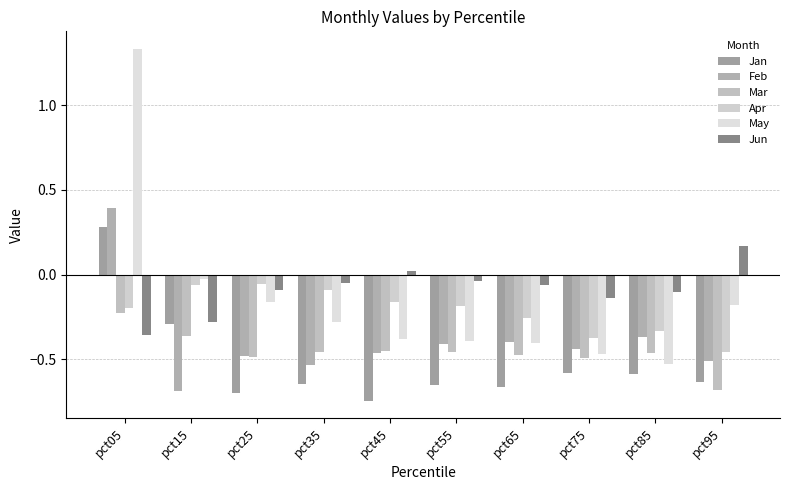

Reading left to right, what are all the values shown in this chart?

Jan: pct05=0.3	pct15=-0.3	pct25=-0.7	pct35=-0.6	pct45=-0.7	pct55=-0.7	pct65=-0.7	pct75=-0.6	pct85=-0.6	pct95=-0.6
Feb: pct05=0.4	pct15=-0.7	pct25=-0.5	pct35=-0.5	pct45=-0.5	pct55=-0.4	pct65=-0.4	pct75=-0.4	pct85=-0.4	pct95=-0.5
Mar: pct05=-0.2	pct15=-0.4	pct25=-0.5	pct35=-0.5	pct45=-0.5	pct55=-0.5	pct65=-0.5	pct75=-0.5	pct85=-0.5	pct95=-0.7
Apr: pct05=-0.2	pct15=-0.1	pct25=-0.1	pct35=-0.1	pct45=-0.2	pct55=-0.2	pct65=-0.3	pct75=-0.4	pct85=-0.3	pct95=-0.5
May: pct05=1.3	pct15=-0.0	pct25=-0.2	pct35=-0.3	pct45=-0.4	pct55=-0.4	pct65=-0.4	pct75=-0.5	pct85=-0.5	pct95=-0.2
Jun: pct05=-0.4	pct15=-0.3	pct25=-0.1	pct35=-0.0	pct45=0.0	pct55=-0.0	pct65=-0.1	pct75=-0.1	pct85=-0.1	pct95=0.2